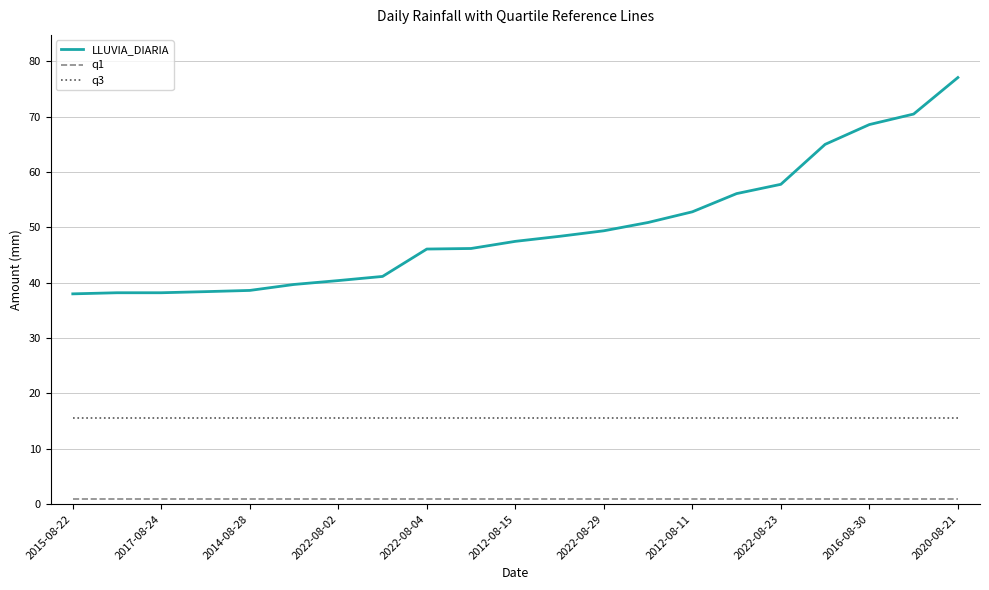

True or false: LLUVIA_DIARIA and q1 intersect in this chart.

False